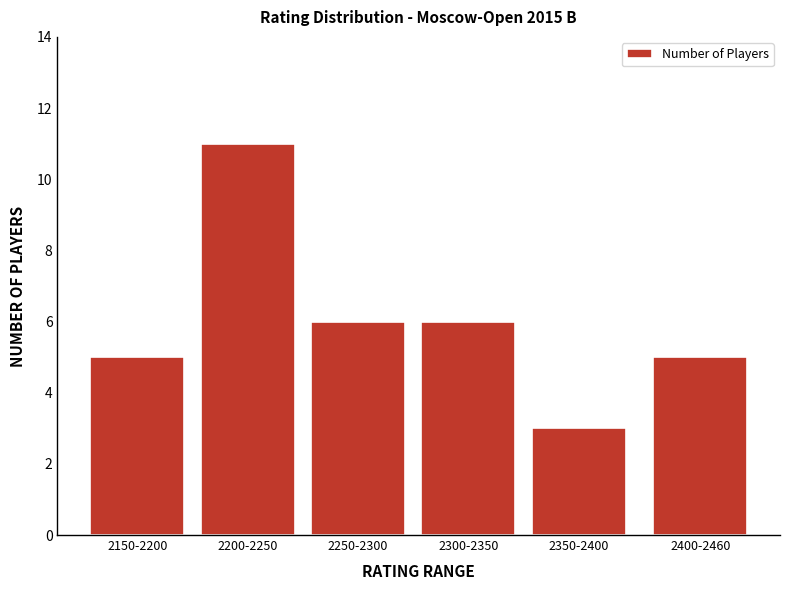

Reading right to left, extract all data points from this chart.

2400-2460=5	2350-2400=3	2300-2350=6	2250-2300=6	2200-2250=11	2150-2200=5